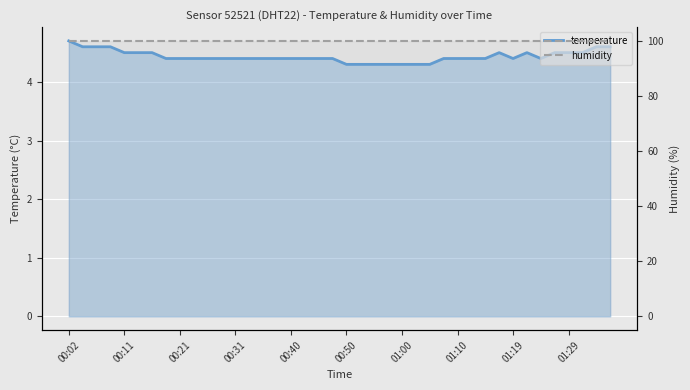

What is the smallest value displayed?

4.3